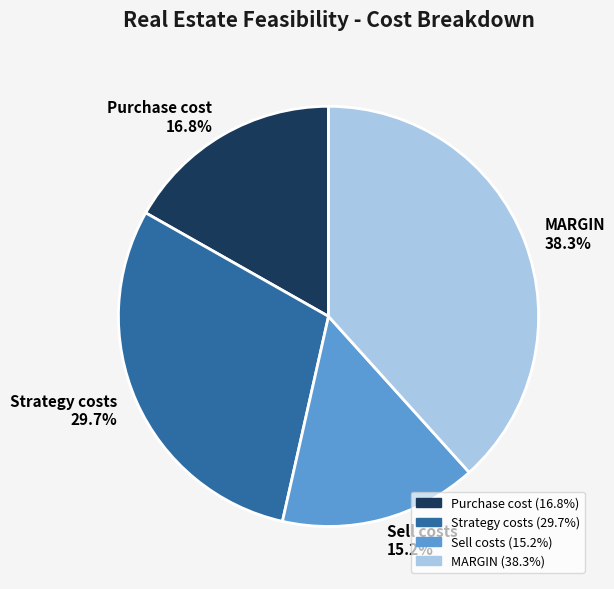

The Sell costs slice represents 5% of the pie. True or false?

False